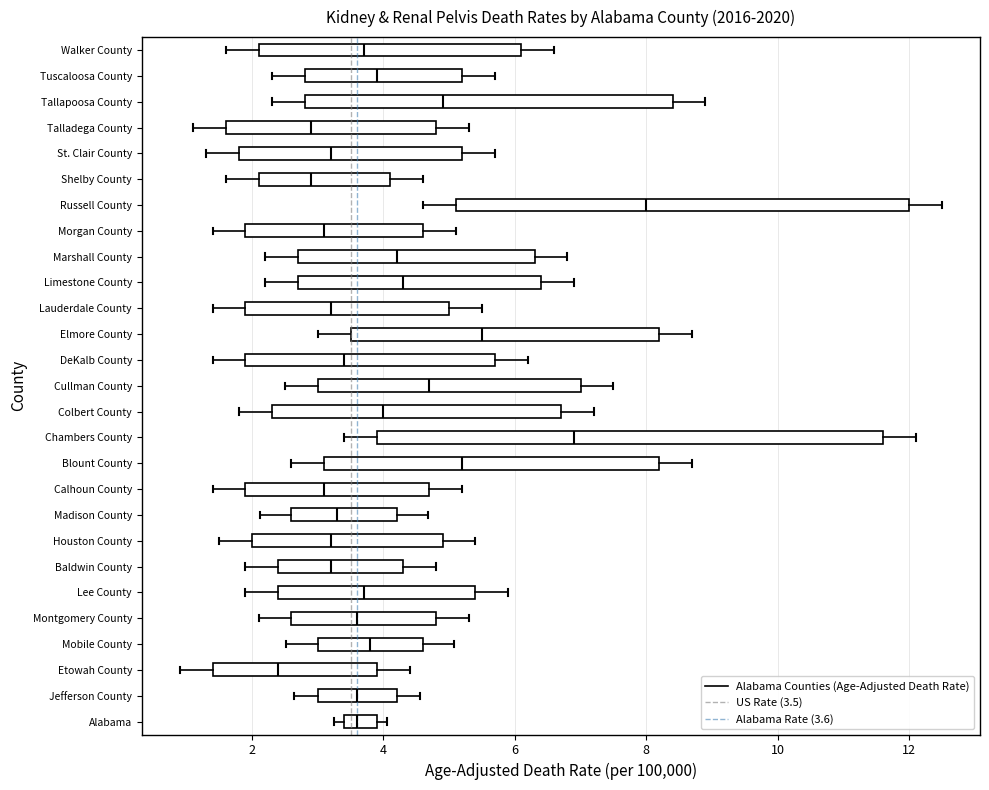

Reading bottom to top, transcribe this box plot: for each box, give where its median line is, the range the box spans, and where its two whiskers end, as read against the x-axis. The values are not printed on the chart, so give them approximately, as read against the axis.

Alabama: median 3.6, box 3.4 to 4.0, whiskers 3.2 to 4.0 (just right of the box's right edge)
Jefferson County: median 3.6, box 3.0 to 4.2, whiskers 2.6 to 4.6
Etowah County: median 2.4, box 1.4 to 4.0, whiskers 1.0 to 4.4
Mobile County: median 3.8, box 3.0 to 4.6, whiskers 2.6 to 5.0
Montgomery County: median 3.6, box 2.6 to 4.8, whiskers 2.2 to 5.4
Lee County: median 3.8, box 2.4 to 5.4, whiskers 2.0 to 6.0
Baldwin County: median 3.2, box 2.4 to 4.4, whiskers 2.0 to 4.8
Houston County: median 3.2, box 2.0 to 5.0, whiskers 1.6 to 5.4
Madison County: median 3.4, box 2.6 to 4.2, whiskers 2.2 to 4.6
Calhoun County: median 3.2, box 2.0 to 4.8, whiskers 1.4 to 5.2
Blount County: median 5.2, box 3.2 to 8.2, whiskers 2.6 to 8.8
Chambers County: median 7.0, box 4.0 to 11.6, whiskers 3.4 to 12.2
Colbert County: median 4.0, box 2.4 to 6.8, whiskers 1.8 to 7.2
Cullman County: median 4.8, box 3.0 to 7.0, whiskers 2.6 to 7.6
DeKalb County: median 3.4, box 2.0 to 5.8, whiskers 1.4 to 6.2
Elmore County: median 5.6, box 3.6 to 8.2, whiskers 3.0 to 8.8
Lauderdale County: median 3.2, box 2.0 to 5.0, whiskers 1.4 to 5.6
Limestone County: median 4.4, box 2.8 to 6.4, whiskers 2.2 to 7.0
Marshall County: median 4.2, box 2.8 to 6.4, whiskers 2.2 to 6.8
Morgan County: median 3.2, box 2.0 to 4.6, whiskers 1.4 to 5.2
Russell County: median 8.0, box 5.2 to 12.0, whiskers 4.6 to 12.6
Shelby County: median 3.0, box 2.2 to 4.2, whiskers 1.6 to 4.6
St. Clair County: median 3.2, box 1.8 to 5.2, whiskers 1.4 to 5.8
Talladega County: median 3.0, box 1.6 to 4.8, whiskers 1.2 to 5.4
Tallapoosa County: median 5.0, box 2.8 to 8.4, whiskers 2.4 to 9.0
Tuscaloosa County: median 4.0, box 2.8 to 5.2, whiskers 2.4 to 5.8
Walker County: median 3.8, box 2.2 to 6.2, whiskers 1.6 to 6.6